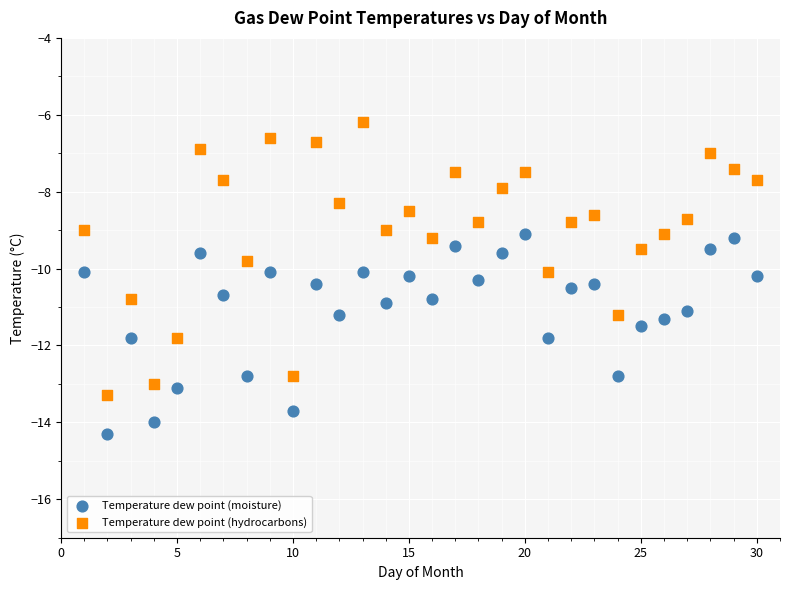

Across all data points, what is the range of Y values (max minus min)?

8.1